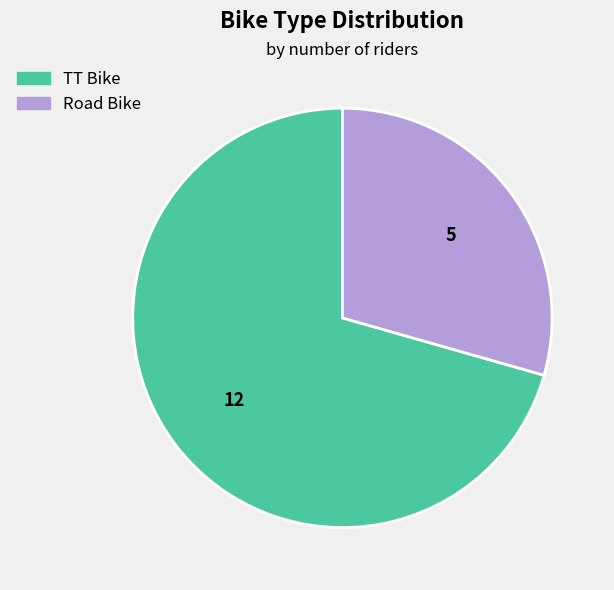

Is the sum of TT Bike and Road Bike greater than half?

Yes